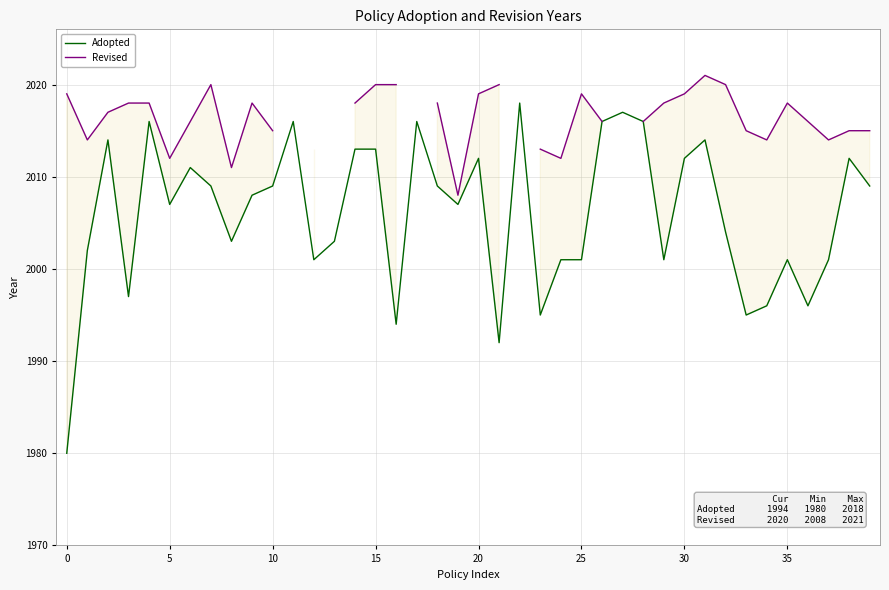

What is the lowest value of the Adopted series?

1980